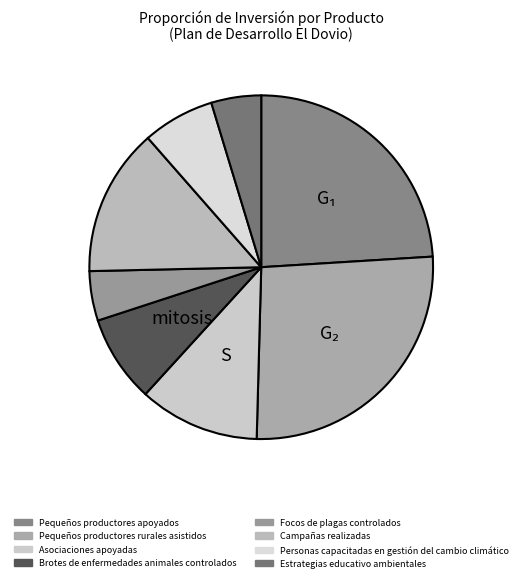

True or false: Estrategias educativo ambientales accounts for 5% of the total.

True